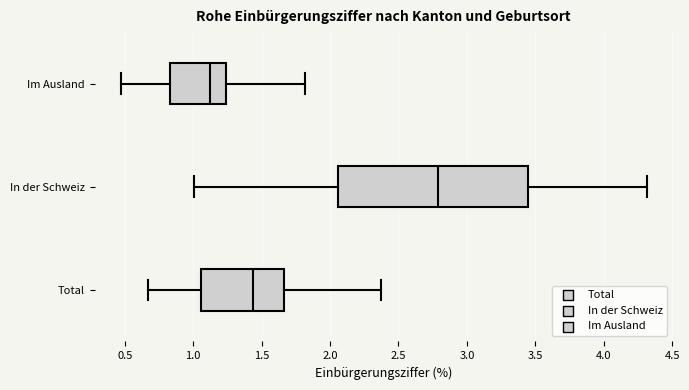

Reading bottom to top, read every box against the x-axis: the position of its median line, the range the box covers, and the ends of its whiskers. The values are not printed on the chart, so give them approximately, as read against the axis.

Total: median 1.45, box 1.05 to 1.65, whiskers 0.65 to 2.35
In der Schweiz: median 2.80, box 2.05 to 3.45, whiskers 1.00 to 4.30
Im Ausland: median 1.15, box 0.85 to 1.25, whiskers 0.45 to 1.80